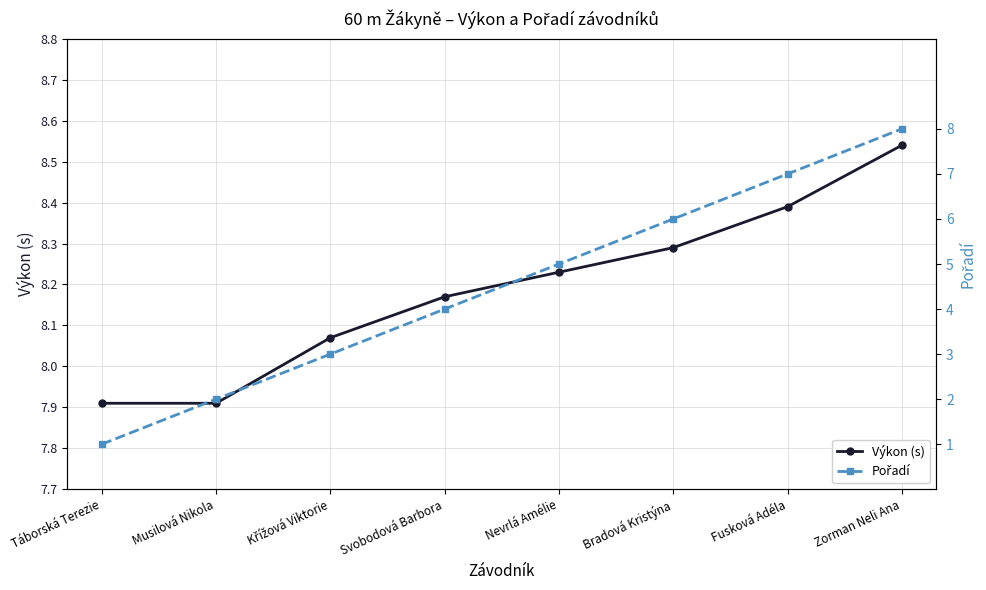

At which label does Výkon (s) first exceed 8?

Křížová Viktorie